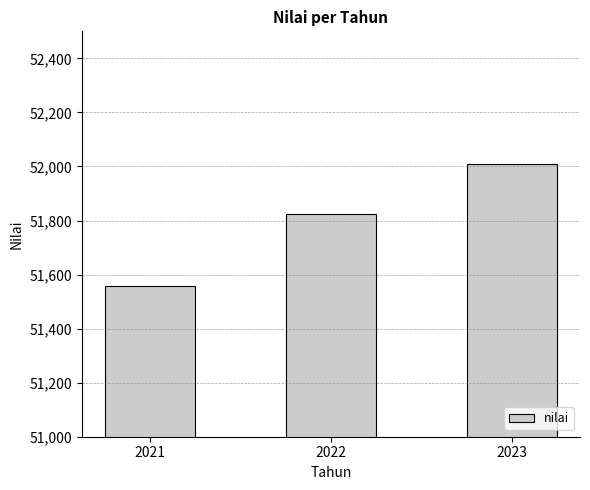

Rank the categories by value from highest to lowest.

2023, 2022, 2021